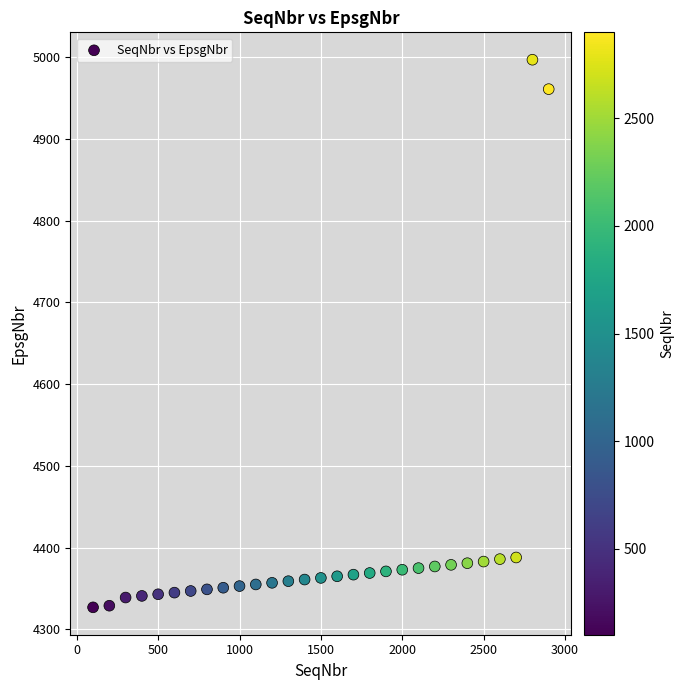

What is the range of Y values (max minus min)?

670